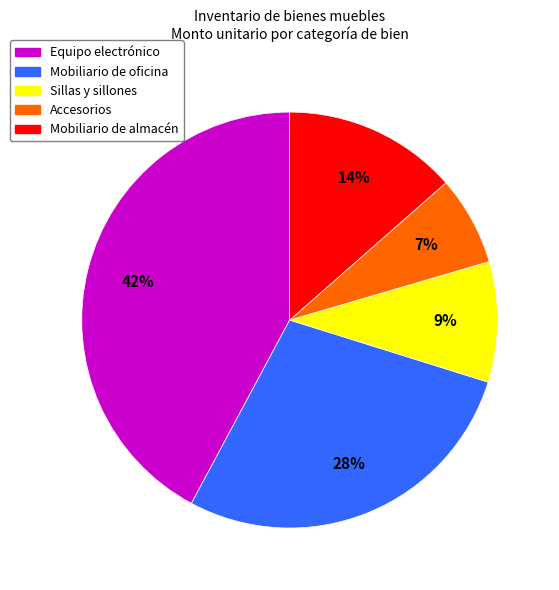

To the nearest percent, what is the difference between the largest and smallest slice percentages?

35%